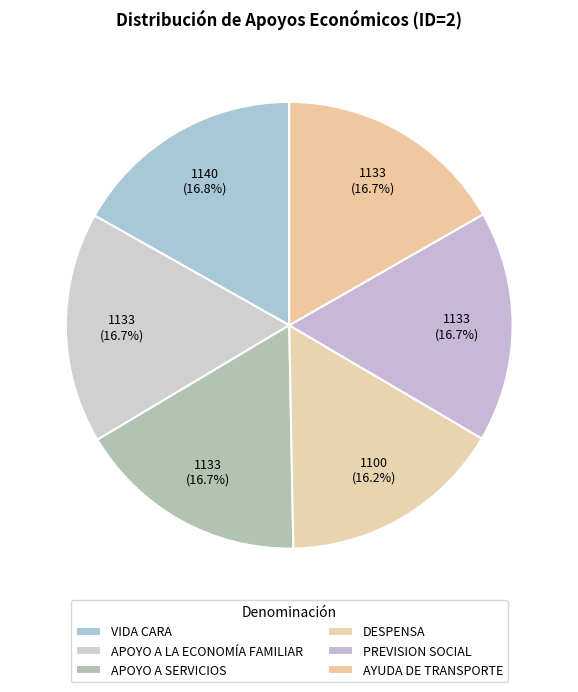

What is the smallest slice in the pie chart?

DESPENSA